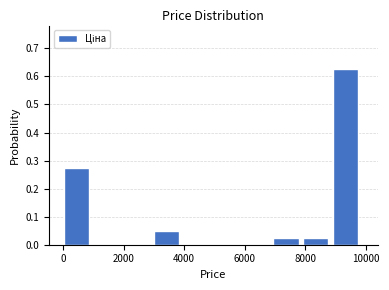

What is the height of the bar covering 7000 to 8000 on the x-axis? Neither the bar edges nor the heights are printed on the chart, so give them approximately, as read against the axes.

0.03